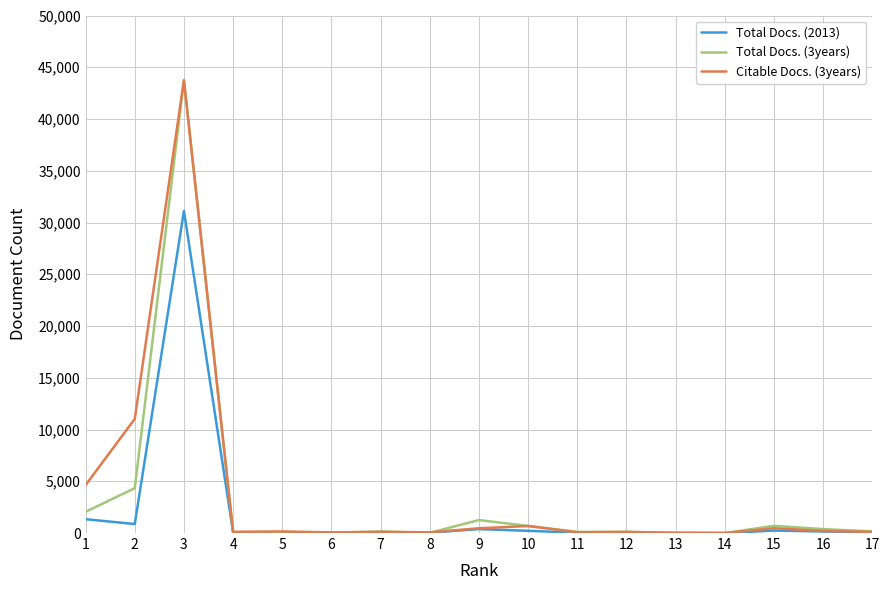

What is the total value across all series at 5?

258